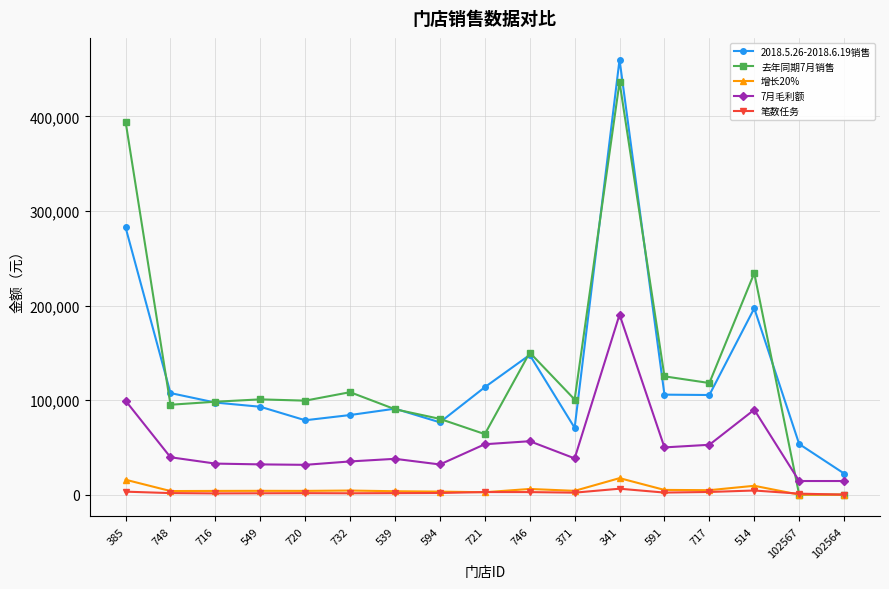

True or false: 去年同期7月销售 has more than 1 interior local peaks.

True